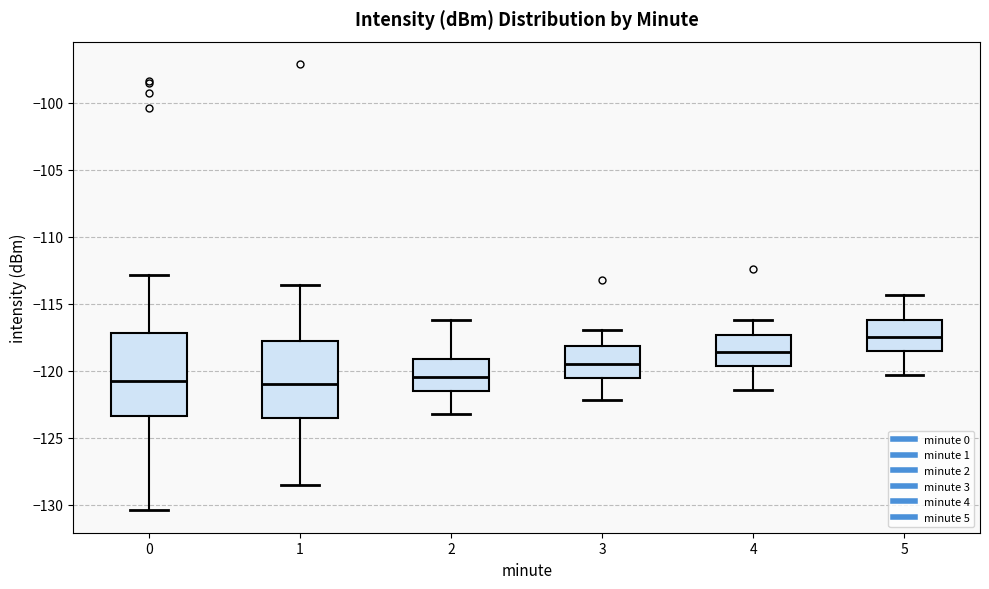

Reading left to right, transcribe this box plot: for each box, give where its median line is, the range the box spans, and where its two whiskers end, as read against the y-axis. The values are not printed on the chart, so give them approximately, as read against the axis.

0: median -121.0, box -123.5 to -117.0, whiskers -130.5 to -113.0
1: median -121.0, box -123.5 to -118.0, whiskers -128.5 to -113.5
2: median -120.5, box -121.5 to -119.0, whiskers -123.0 to -116.0
3: median -119.5, box -120.5 to -118.0, whiskers -122.0 to -117.0
4: median -118.5, box -119.5 to -117.5, whiskers -121.5 to -116.0
5: median -117.5, box -118.5 to -116.0, whiskers -120.5 to -114.5